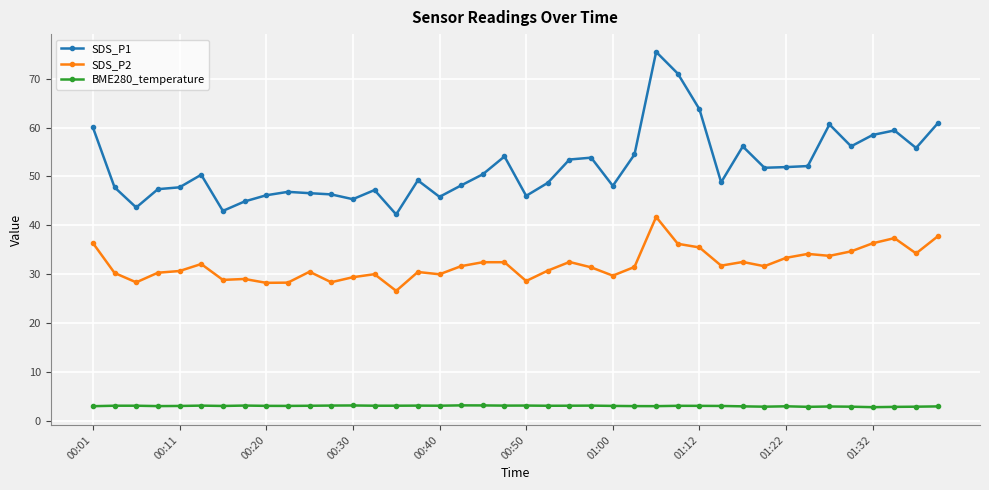

What is the average value of the SDS_P1 series?

52.0